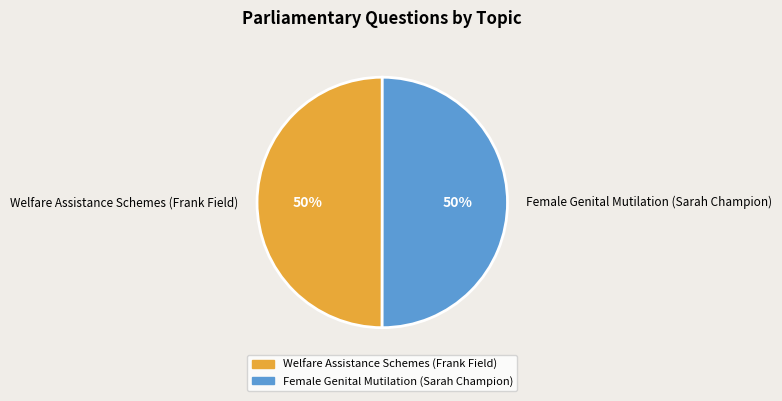

Is it true that Welfare Assistance Schemes (Frank Field) is 65% of the pie?

False